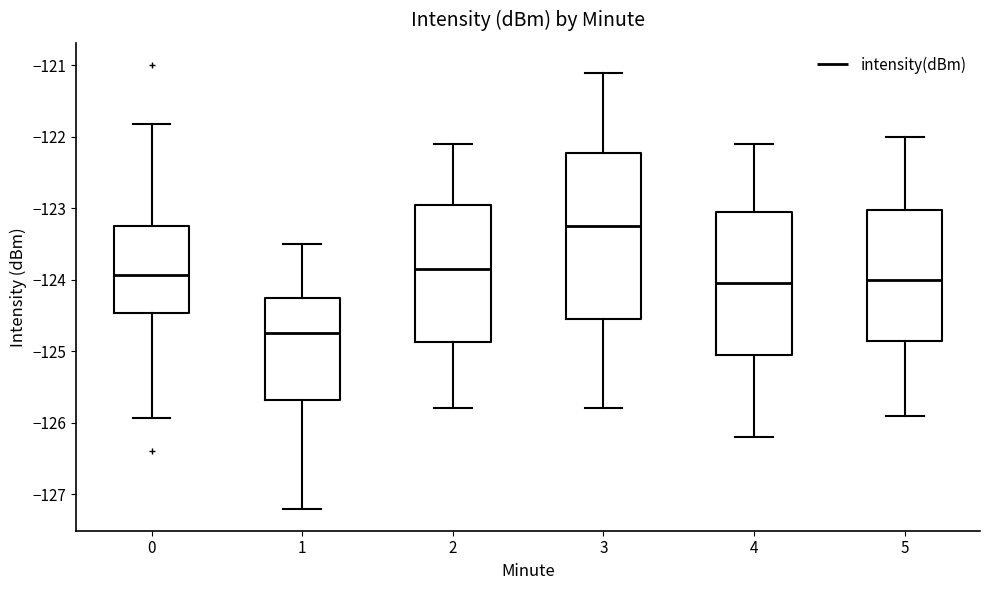

Where does the lower whisker of the box at x = 0 end on the y-axis? The values are not printed on the chart, so give them approximately, as read against the axis.

-125.9